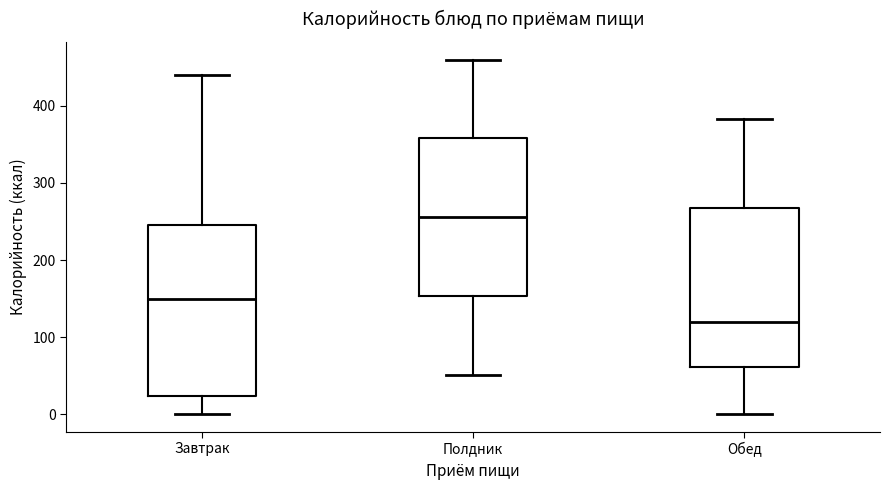

Reading left to right, read every box against the y-axis: the position of its median line, the range the box covers, and the ends of its whiskers. The values are not printed on the chart, so give them approximately, as read against the axis.

Завтрак: median 150, box 20 to 250, whiskers 0 to 440
Полдник: median 260, box 150 to 360, whiskers 50 to 460
Обед: median 120, box 60 to 270, whiskers 0 to 380